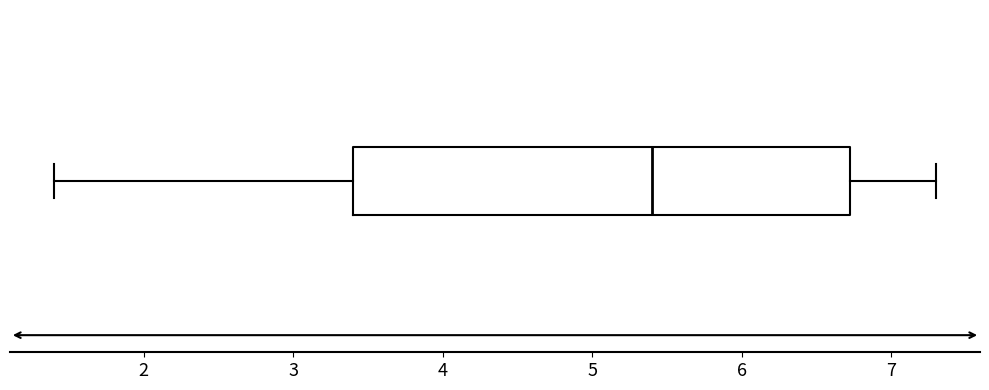

Transcribe this box plot: give where the median line is, the range the box spans, and where the two whiskers end, as read against the x-axis. The values are not printed on the chart, so give them approximately, as read against the axis.

median 5.4, box 3.4 to 6.7, whiskers 1.4 to 7.3